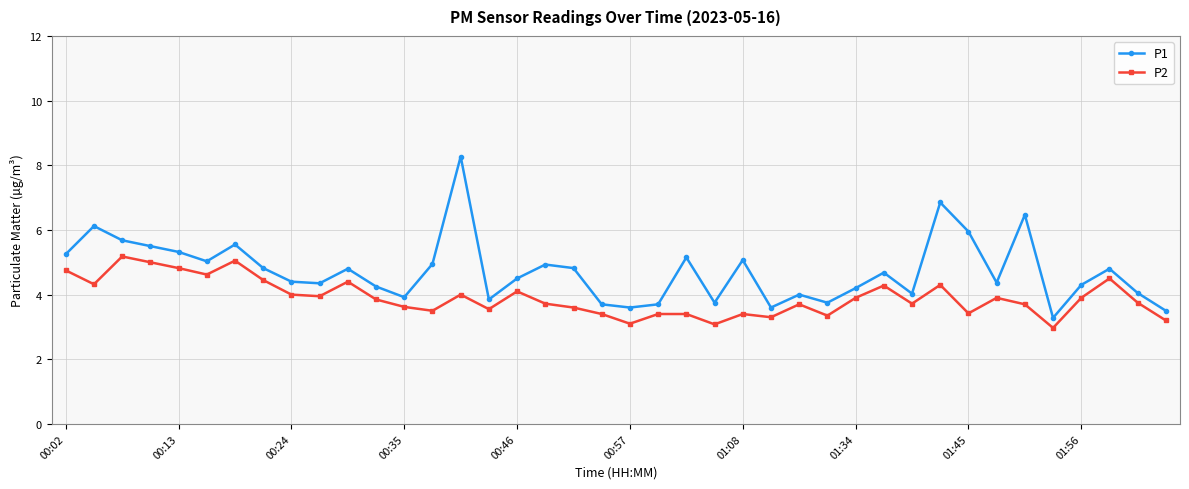

What is the average value of the P1 series?

4.7